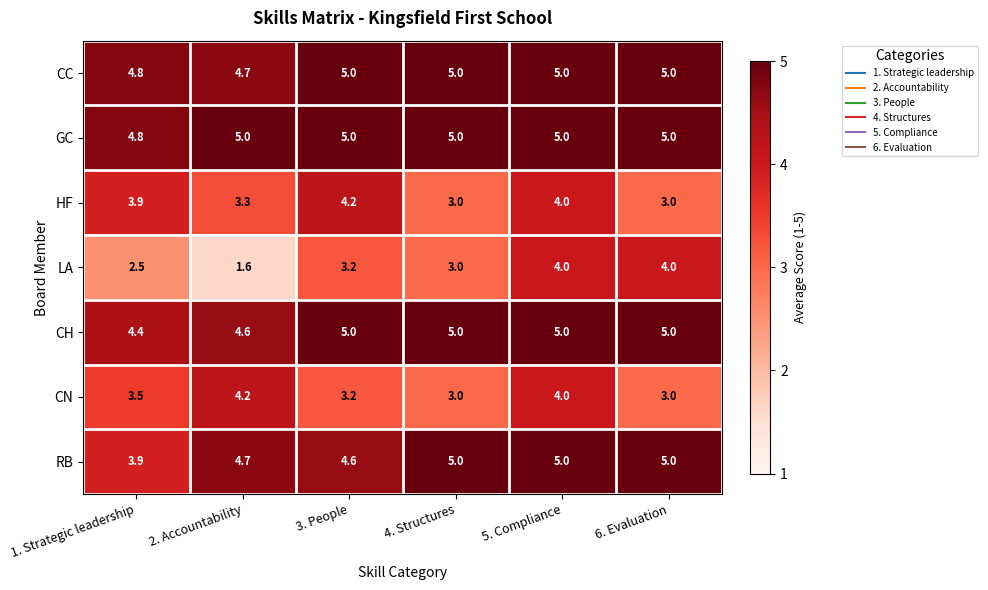

Which category has the lowest value across all series?

2. Accountability